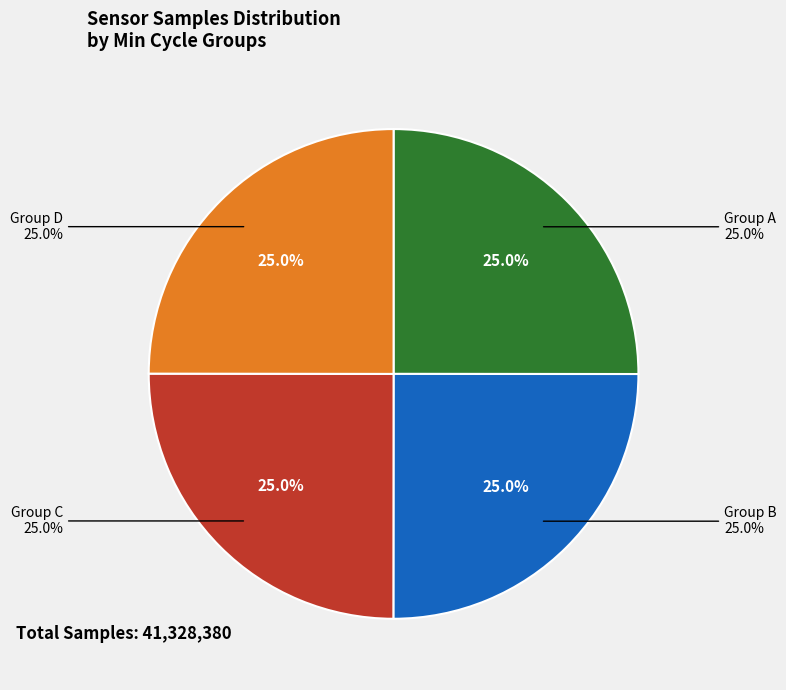

The 28 slice represents 17% of the pie. True or false?

False